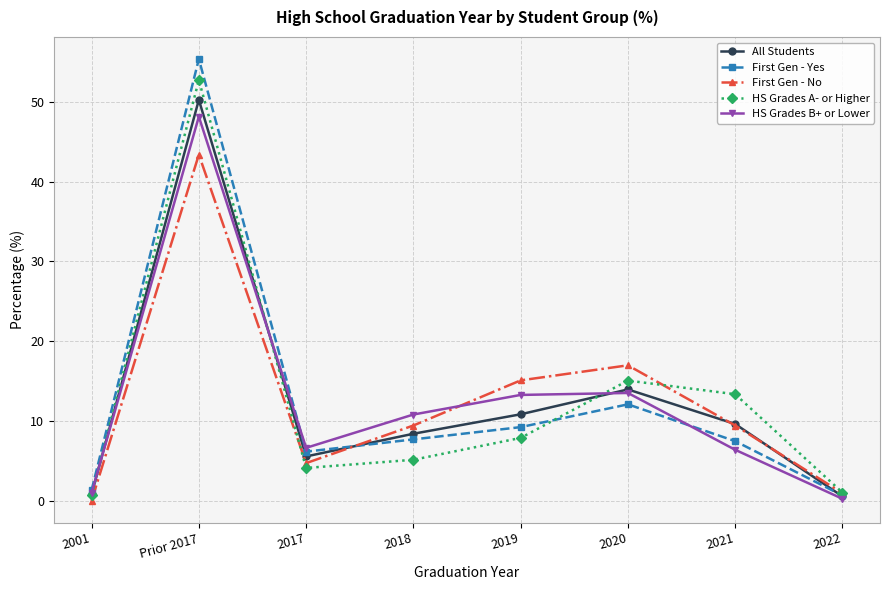

At which category is the sum across all series the highest?

Prior 2017